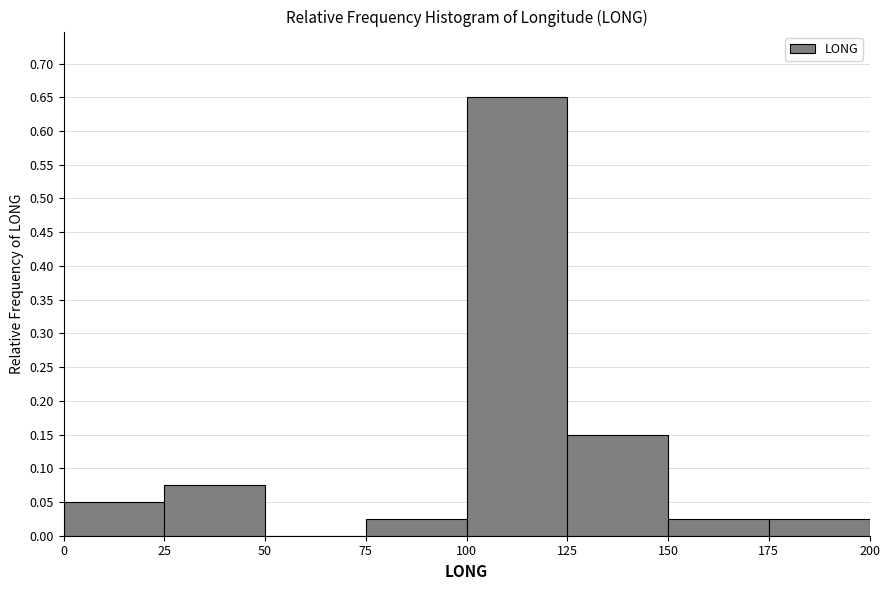

Reading left to right, transcribe this chart: for each bar, give the range it covers on the x-axis and its height. The values are not printed on the chart, so give them approximately, as read against the axis.

0 to 25: 0.050
25 to 50: 0.075
50 to 75: 0
75 to 100: 0.025
100 to 125: 0.650
125 to 150: 0.150
150 to 175: 0.025
175 to 200: 0.025